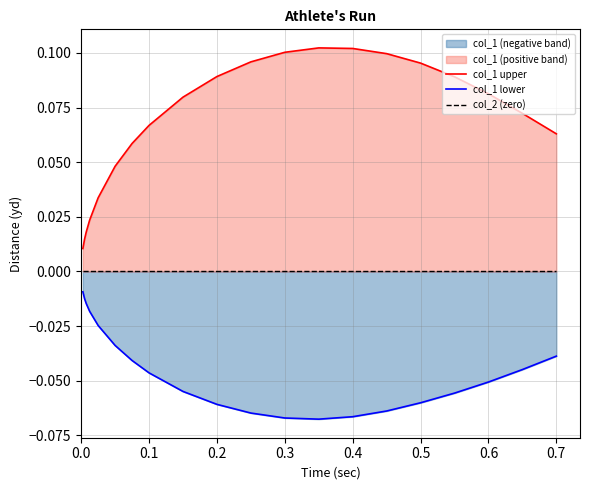

How many lines are shown in the chart?

3